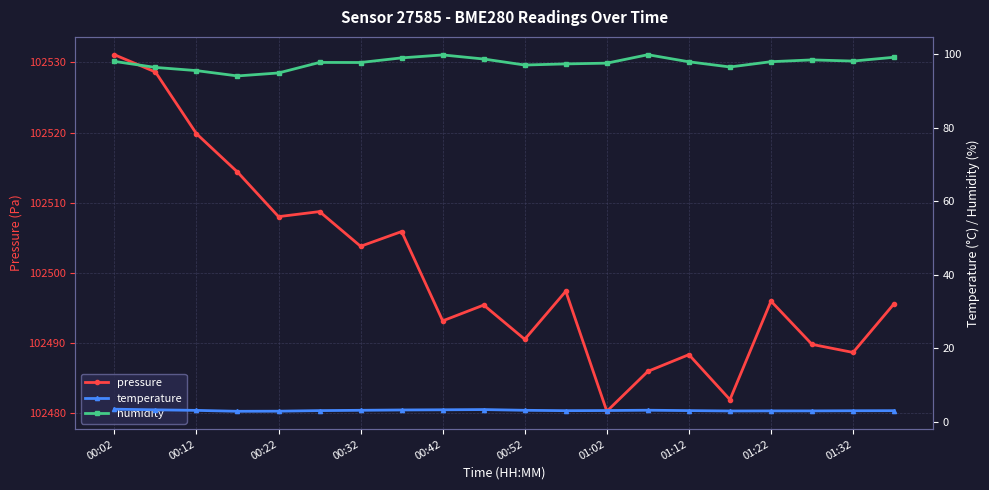

How many series are shown in this chart?

3